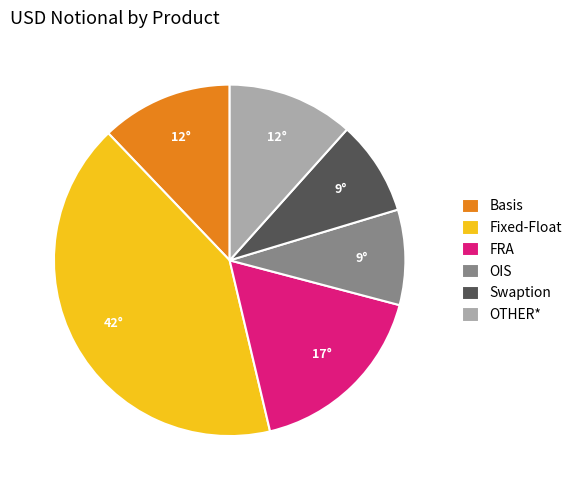

Is the sum of FRA and Fixed-Float greater than half?

Yes